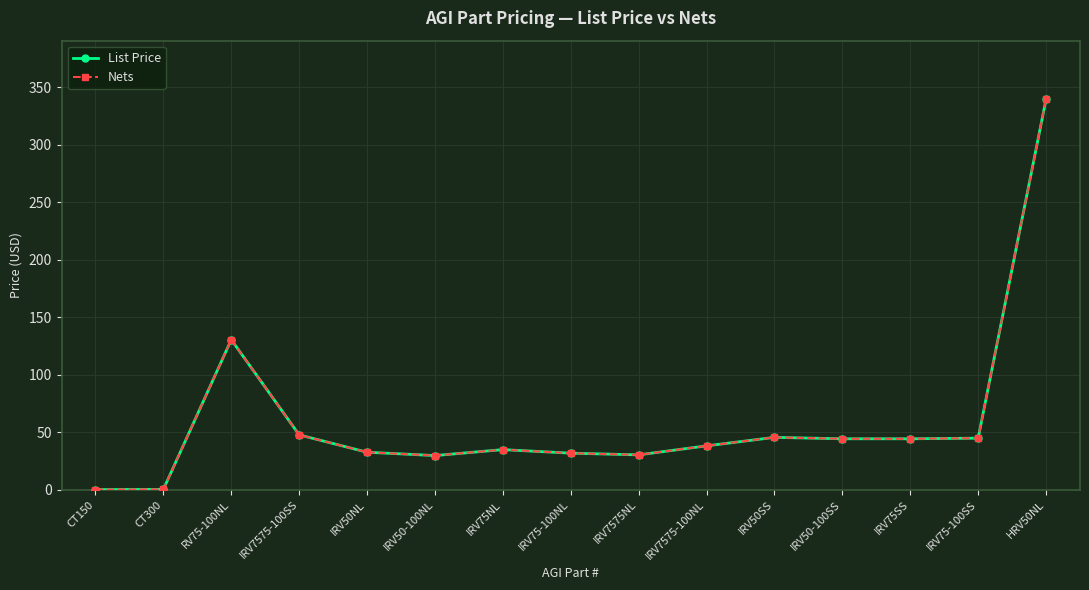

Rank the series by their maximum value, from lowest to highest.

List Price, Nets